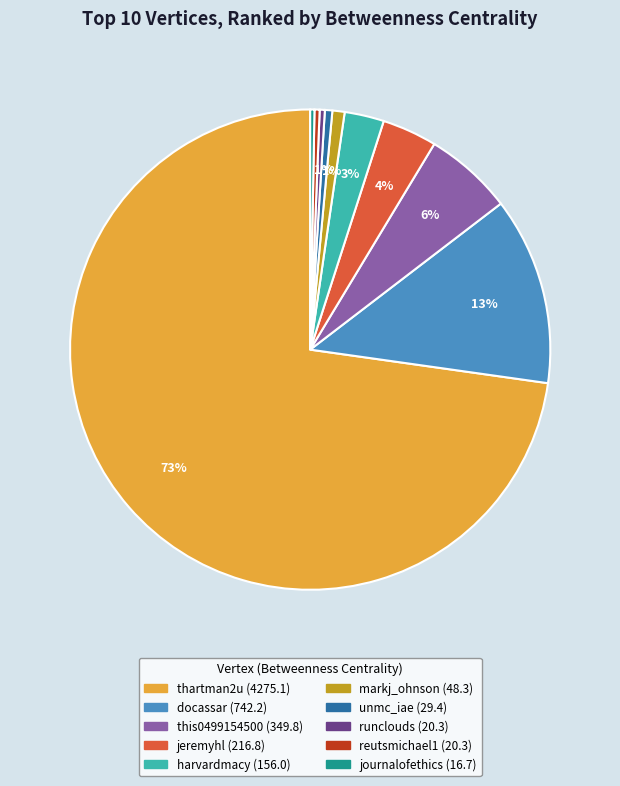

Do reutsmichael1 and journalofethics together represent more than half of the pie?

No